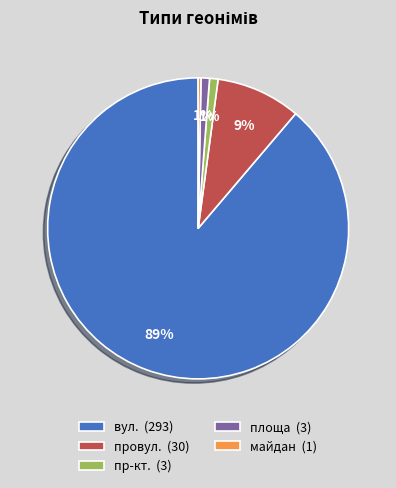

To the nearest percent, what is the combined percentage of площа and провул.?

10%